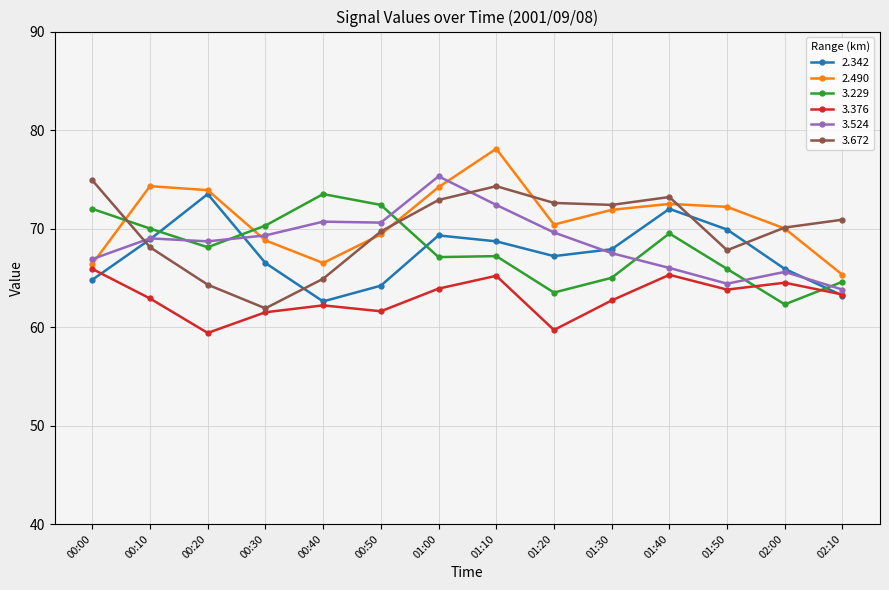

At 01:40, list the series in order from largest to smallest.

3.672, 2.490, 2.342, 3.229, 3.524, 3.376